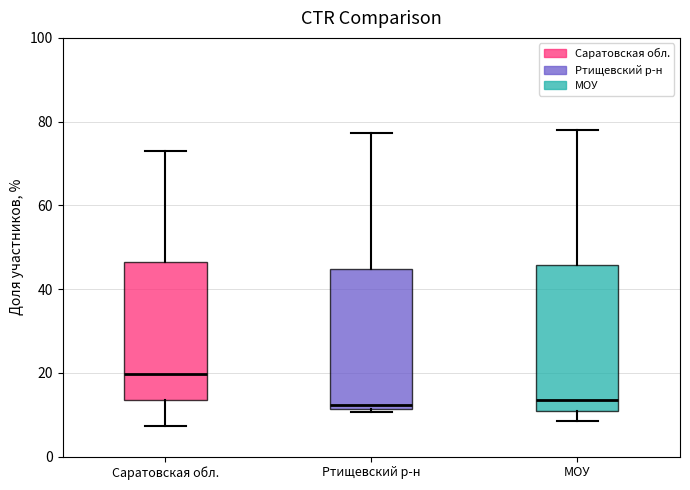

Where is the upper edge of the box for Саратовская обл. on the y-axis? The values are not printed on the chart, so give them approximately, as read against the axis.

46